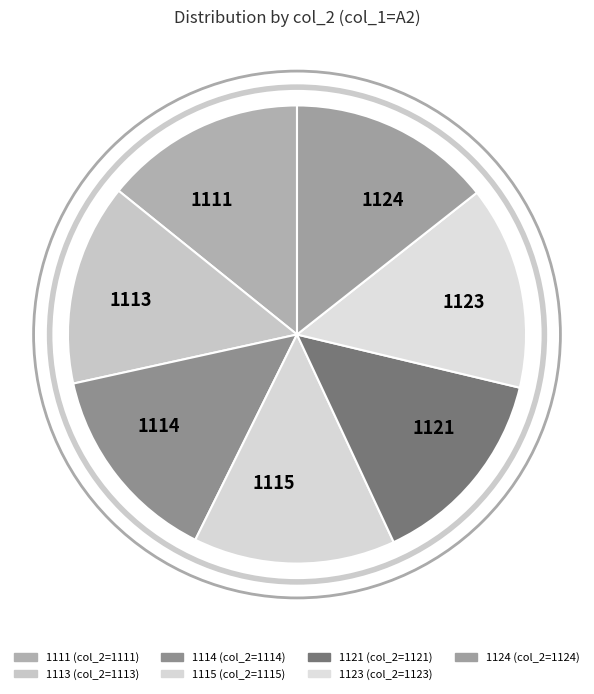

Is it true that 1115 is 21% of the pie?

False